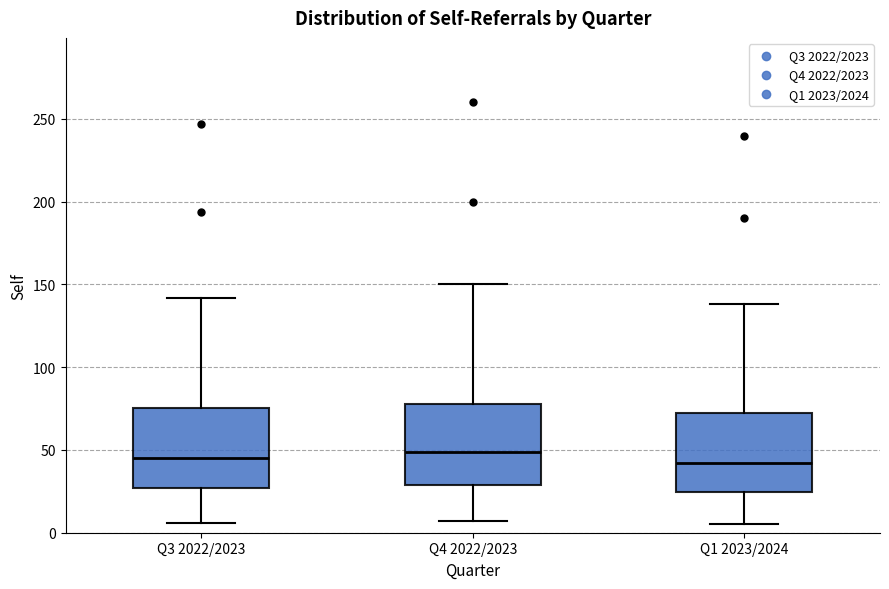

Reading left to right, read every box against the y-axis: the position of its median line, the range the box covers, and the ends of its whiskers. The values are not printed on the chart, so give them approximately, as read against the axis.

Q3 2022/2023: median 45, box 25 to 75, whiskers 5 to 140
Q4 2022/2023: median 50, box 30 to 80, whiskers 5 to 150
Q1 2023/2024: median 40, box 25 to 75, whiskers 5 to 140